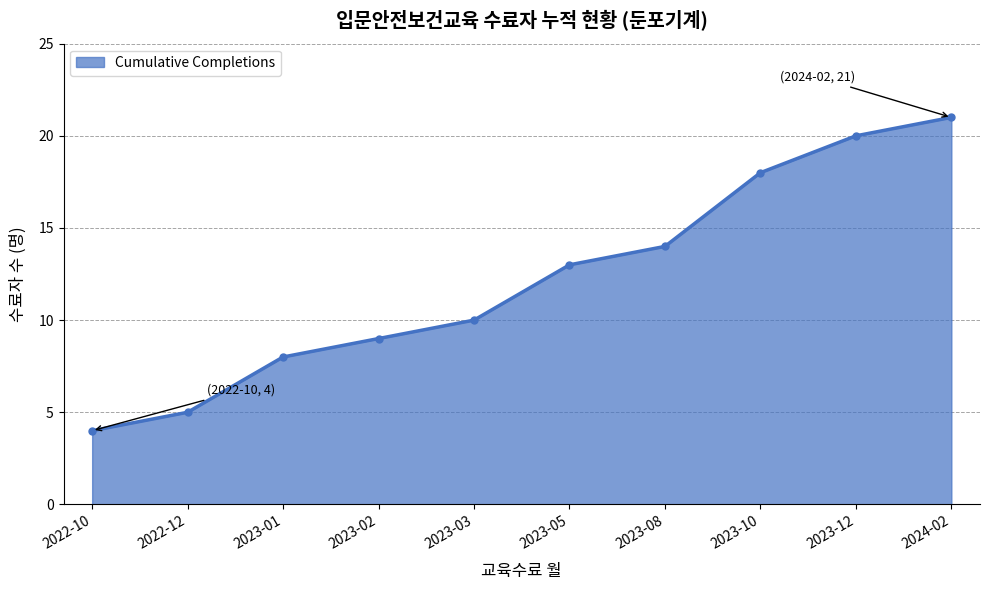

Rank the categories by value from lowest to highest.

2022-10, 2022-12, 2023-01, 2023-02, 2023-03, 2023-05, 2023-08, 2023-10, 2023-12, 2024-02